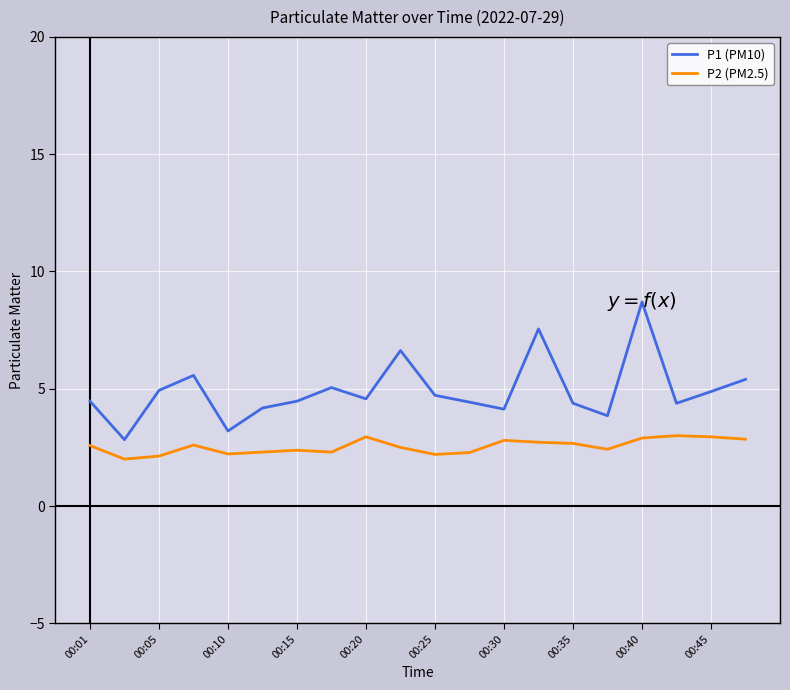

What is the maximum value for P2 (PM2.5)?

3.0